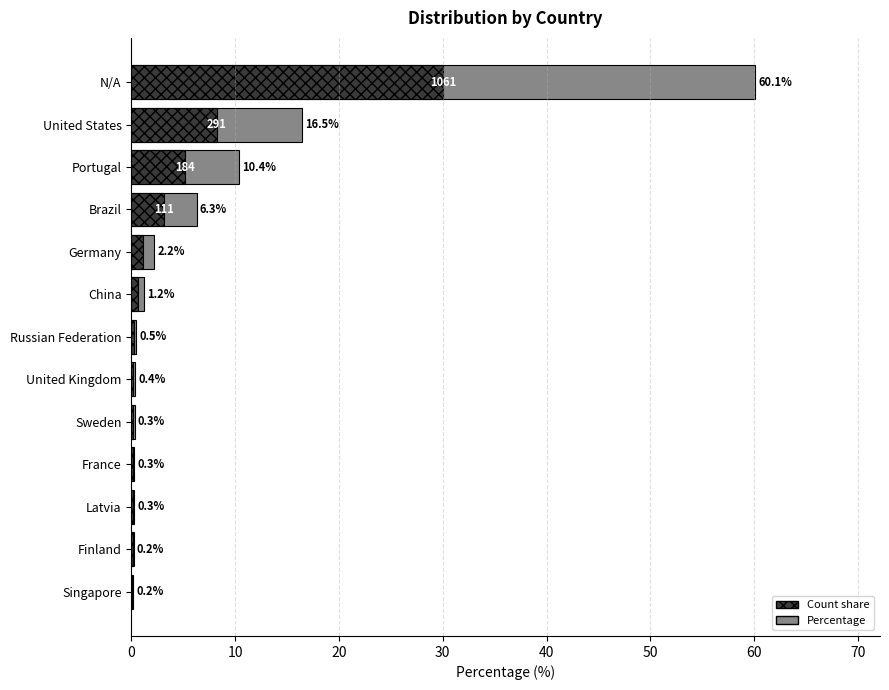

What is the difference between the maximum and second lowest values in the Count share series?

29.9